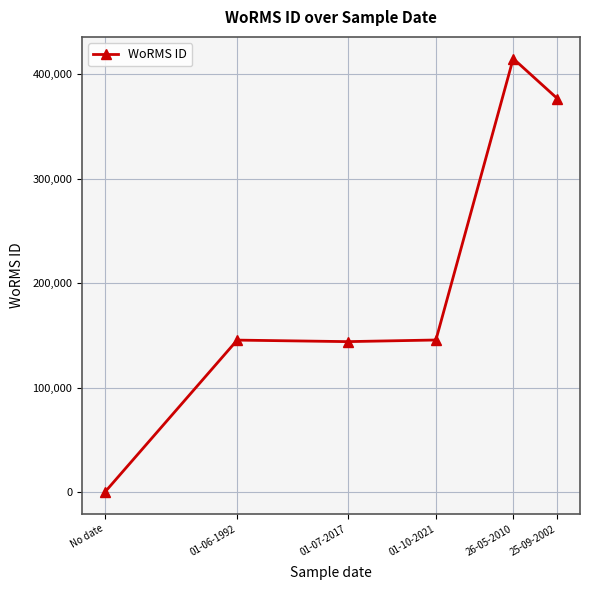

Which label corresponds to the smallest value in the chart?

No date